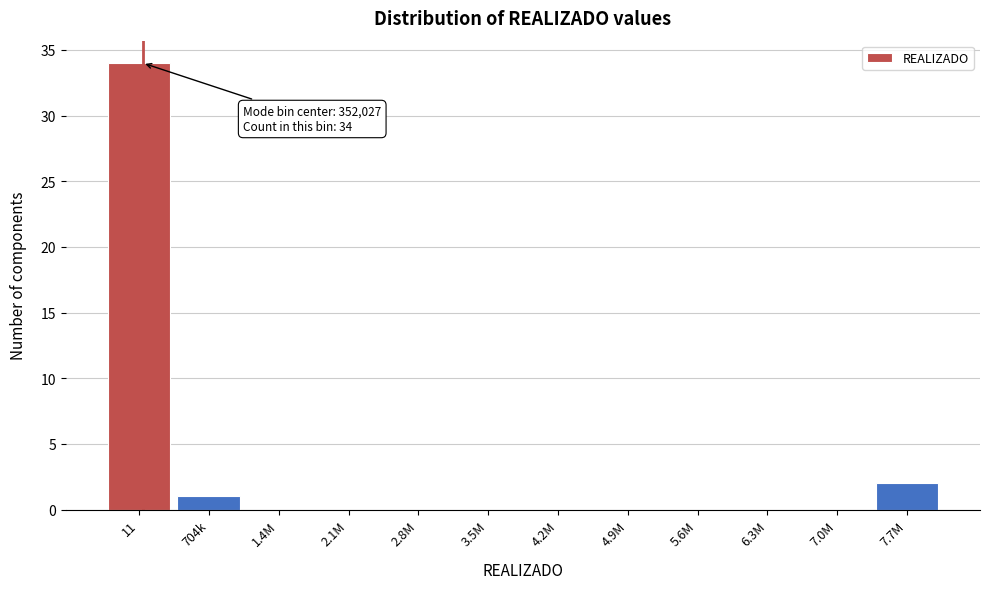

Reading right to left, extract all data points from this chart.

7.7M=2	7.0M=0	6.3M=0	5.6M=0	4.9M=0	4.2M=0	3.5M=0	2.8M=0	2.1M=0	1.4M=0	704k=1	11=34